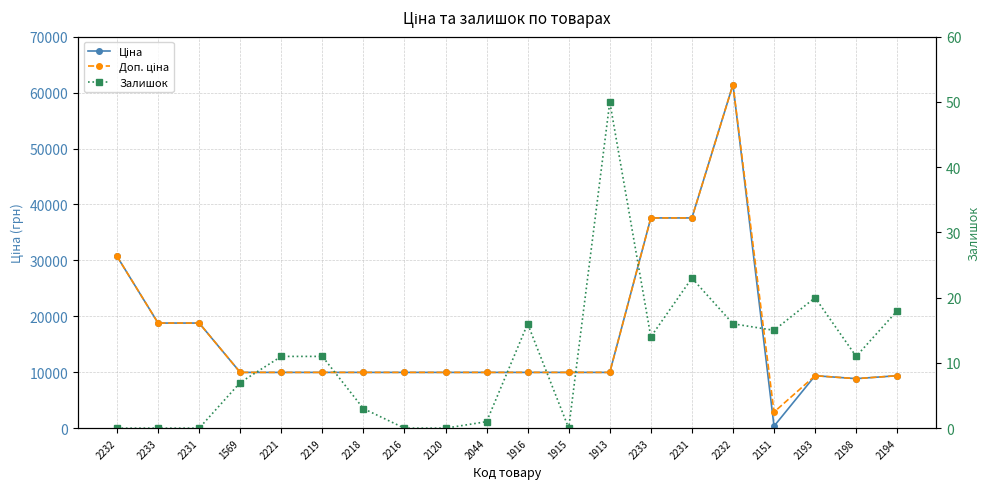

Which series has the widest spread of values?

Ціна